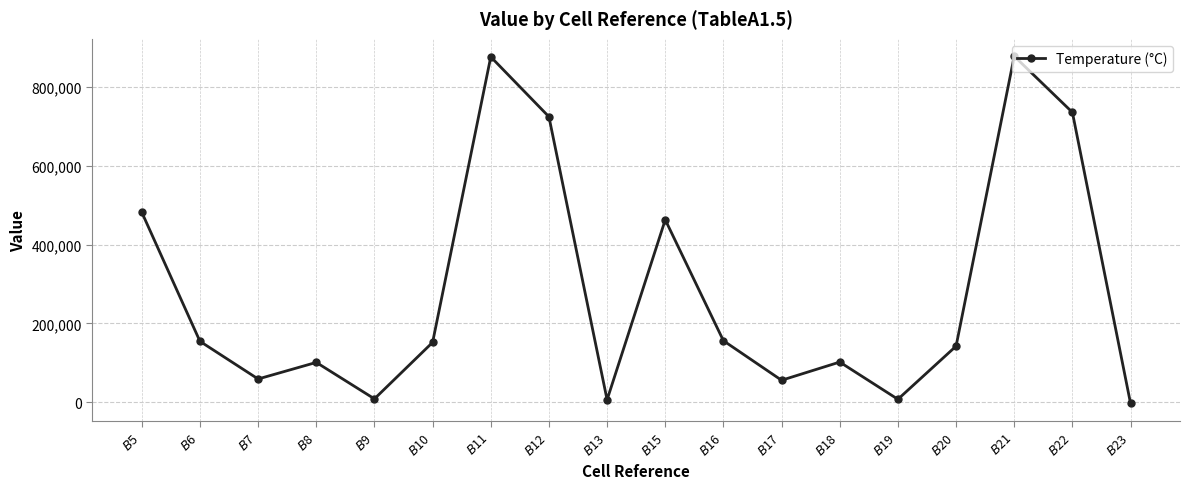

What is the change in value from $B$16 to $B$21?

+721284.7